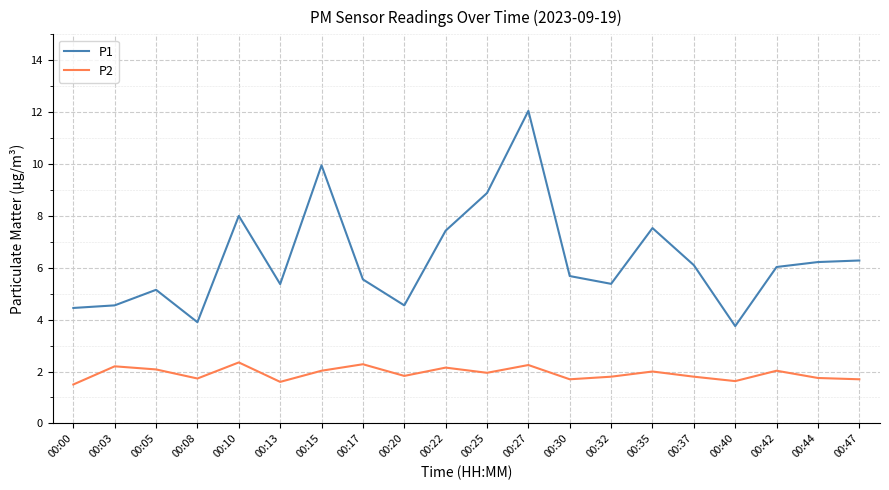

How many lines are shown in the chart?

2